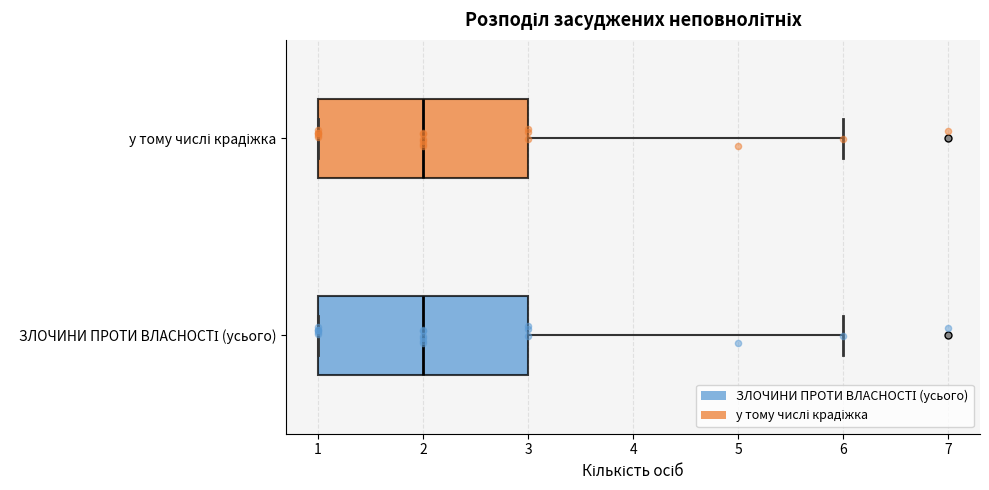

Where is the left edge of the box for ЗЛОЧИНИ ПРОТИ ВЛАСНОСТІ (усього) on the x-axis? The values are not printed on the chart, so give them approximately, as read against the axis.

1